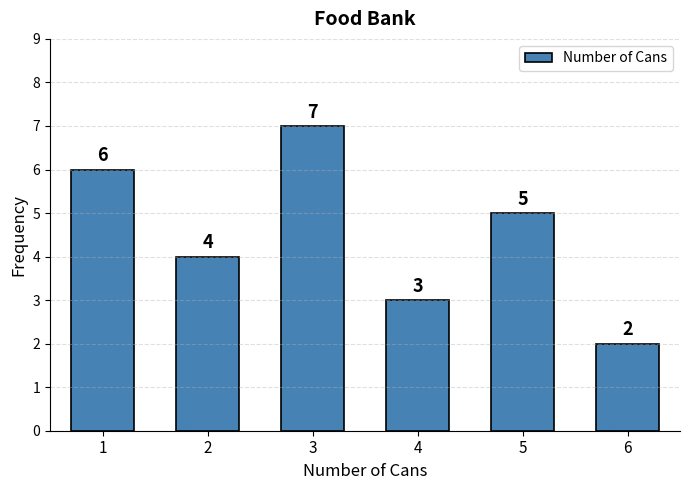

Reading left to right, transcribe this chart: for each bar, give the range it covers on the x-axis and its height.

0.5 to 1.5: 6
1.5 to 2.5: 4
2.5 to 3.5: 7
3.5 to 4.5: 3
4.5 to 5.5: 5
5.5 to 6.5: 2